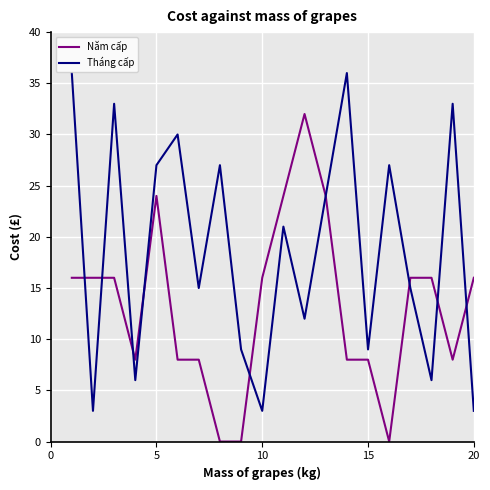

What are all the series names shown in the legend?

Năm cấp, Tháng cấp